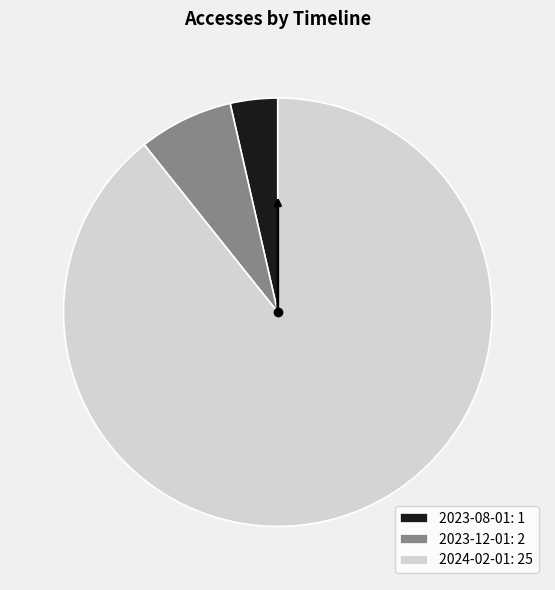

How many slices are in this pie chart?

3